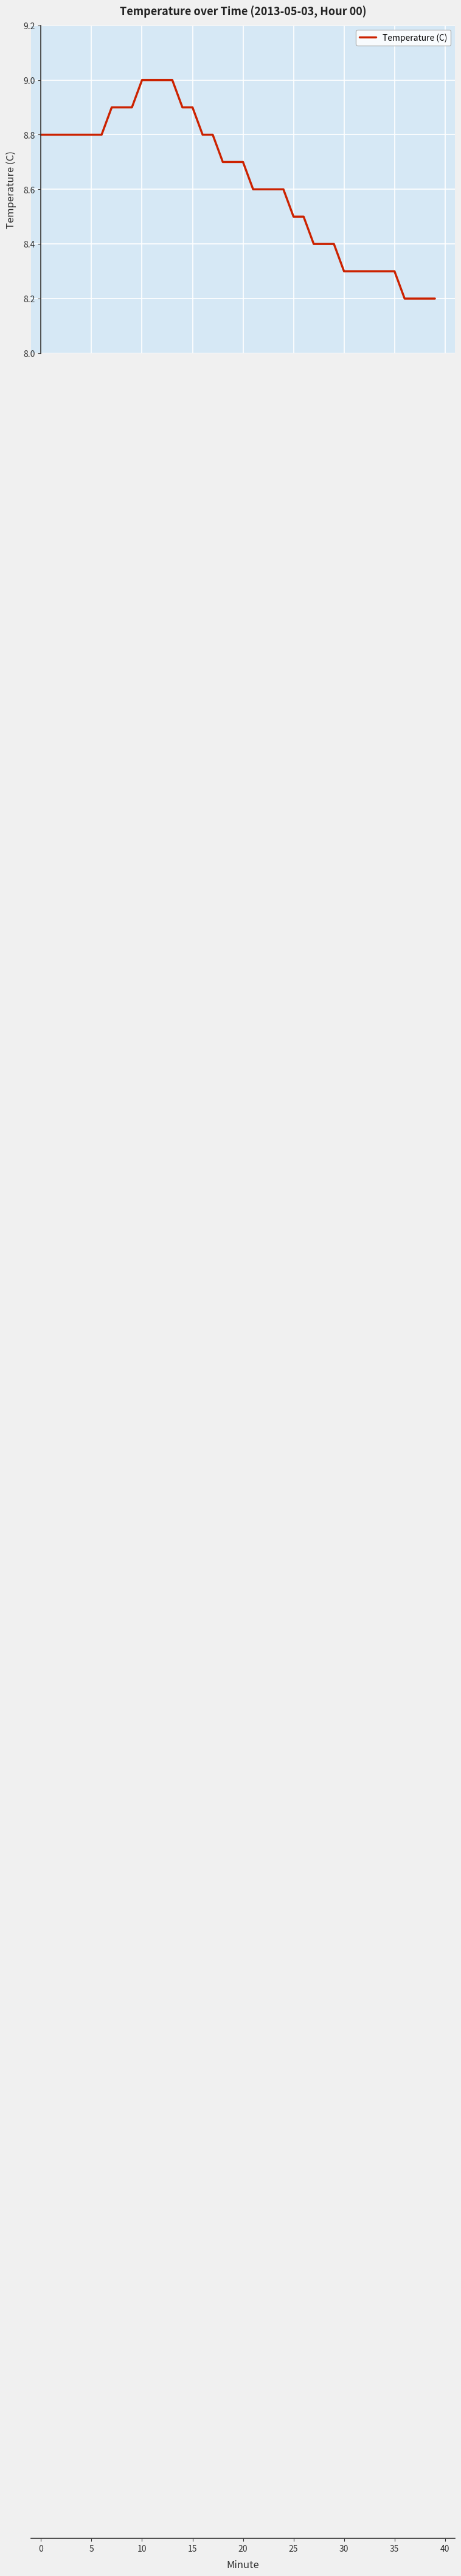

What is the greatest value displayed?

9.0